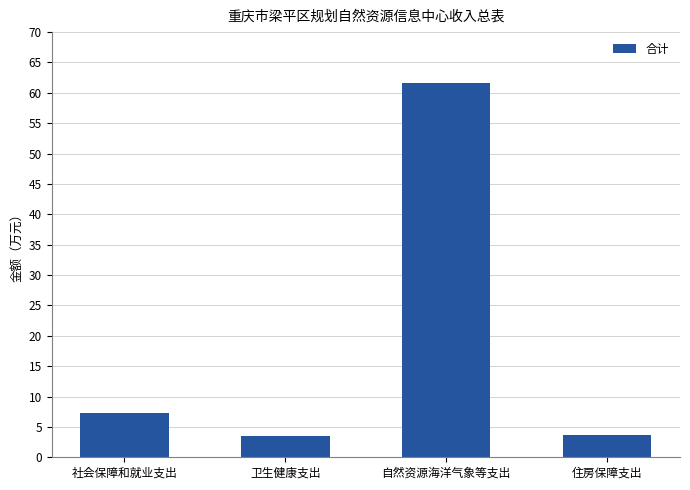

Approximately how many times larger is the value at 住房保障支出 compared to 卫生健康支出?

1.0